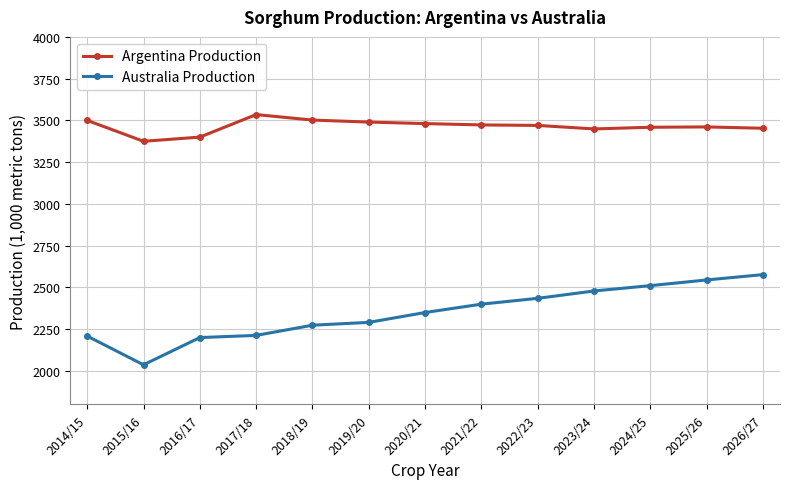

How many lines are shown in the chart?

2